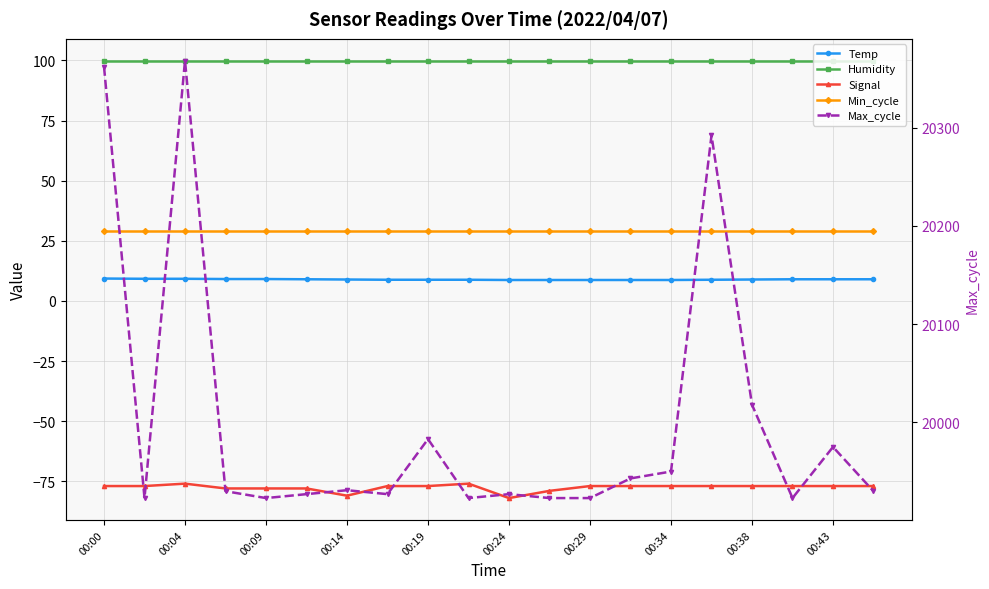

What is the label of the 20th point from the right?

00:00